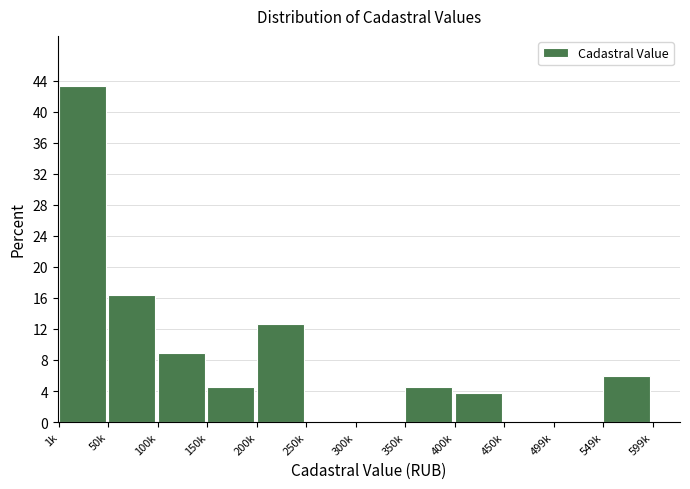

Reading right to left, what are all the values shown in this chart?

549k=6.0	499k=0.0	450k=0.0	400k=3.7	350k=4.5	300k=0.0	250k=0.0	200k=12.7	150k=4.5	100k=9.0	50k=16.4	1k=43.3